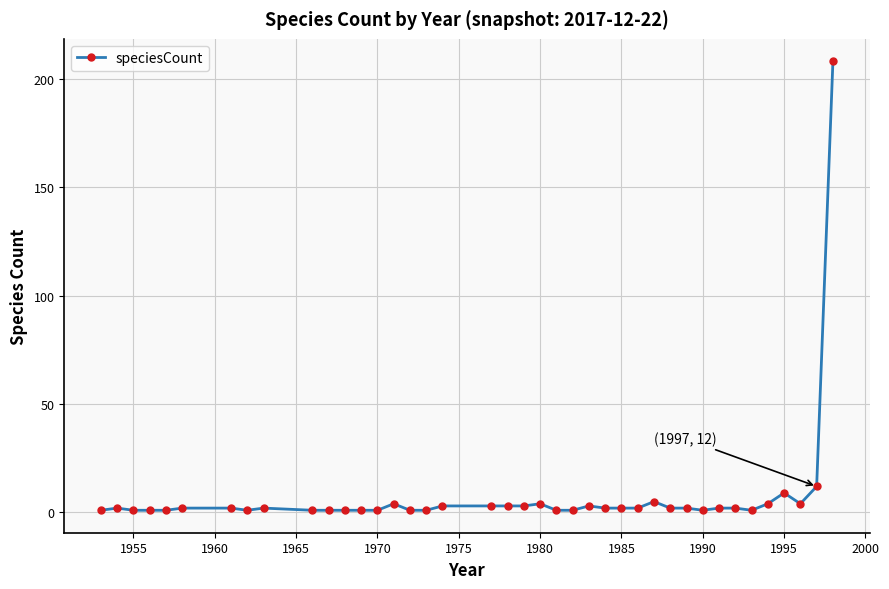

What is the sum of all values?

303